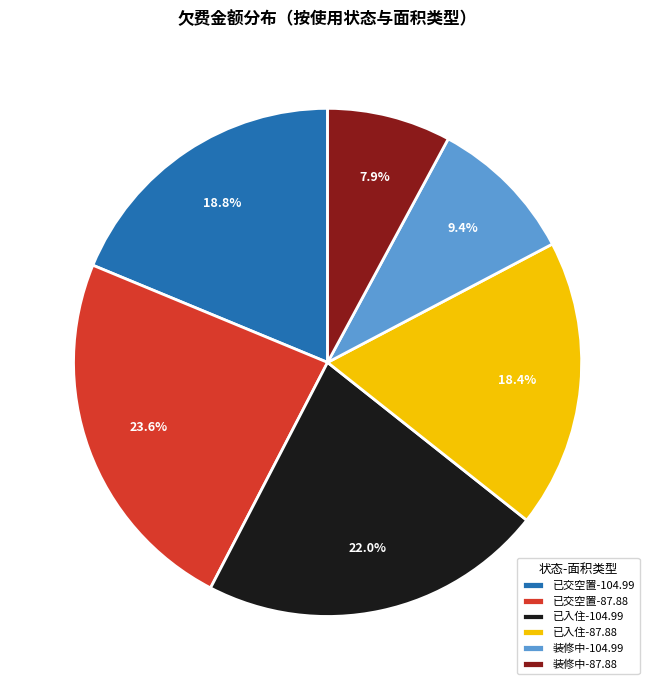

Does 已交空置-87.88 represent more than half of the total?

No